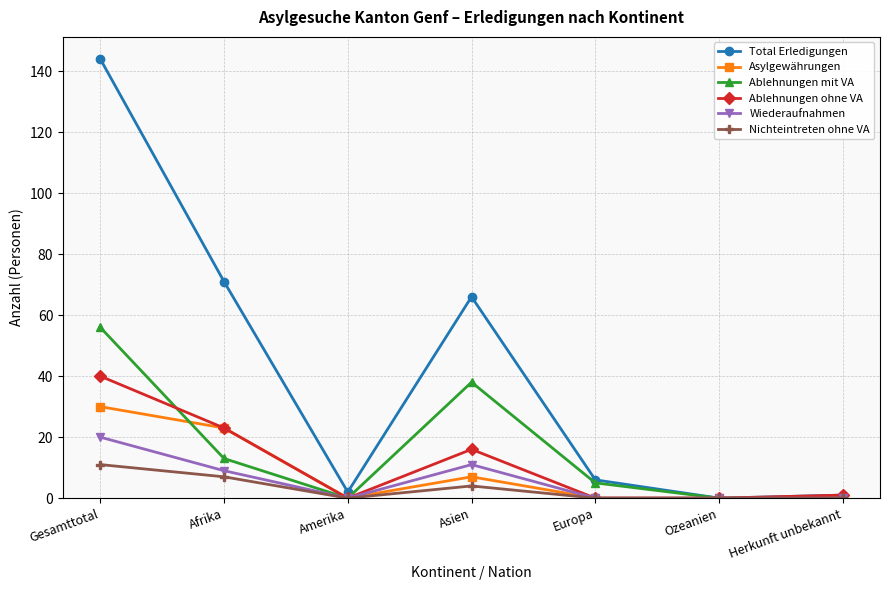

What is the maximum value for Ablehnungen mit VA?

56